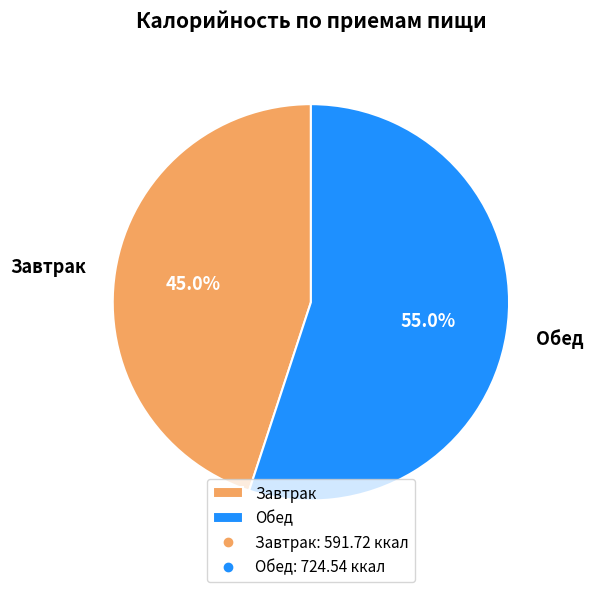

The Завтрак slice represents 45% of the pie. True or false?

True